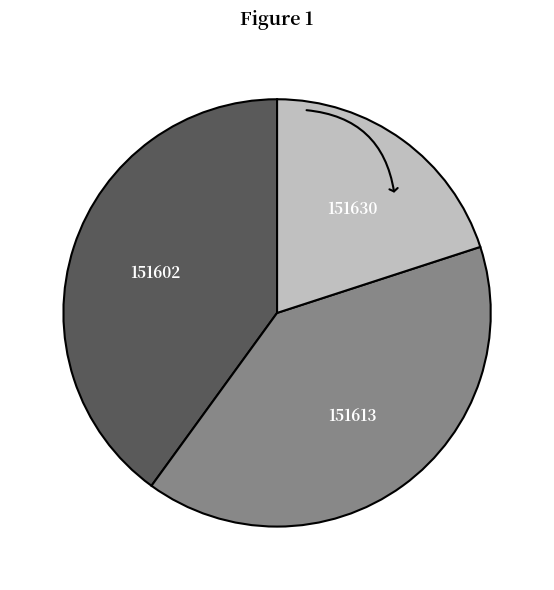

How many slices are in this pie chart?

3